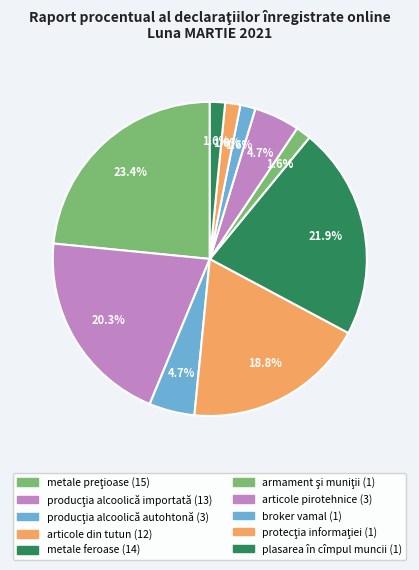

How many slices are in this pie chart?

10